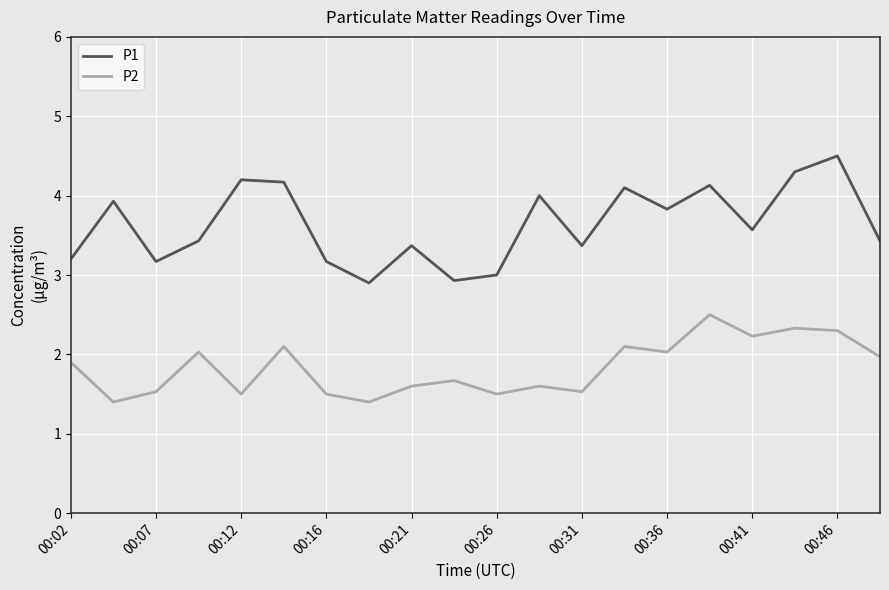

Rank the series by their average value, from highest to lowest.

P1, P2